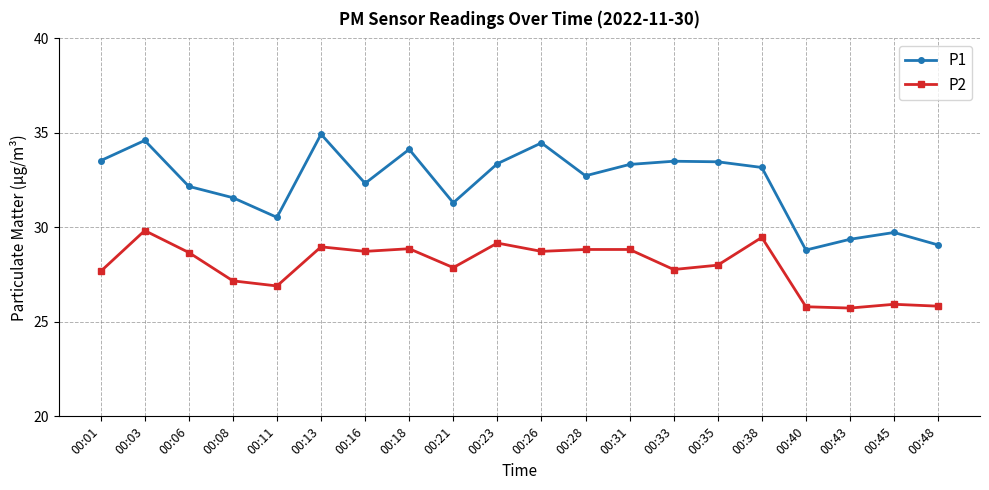

What is the lowest value of the P2 series?

25.7